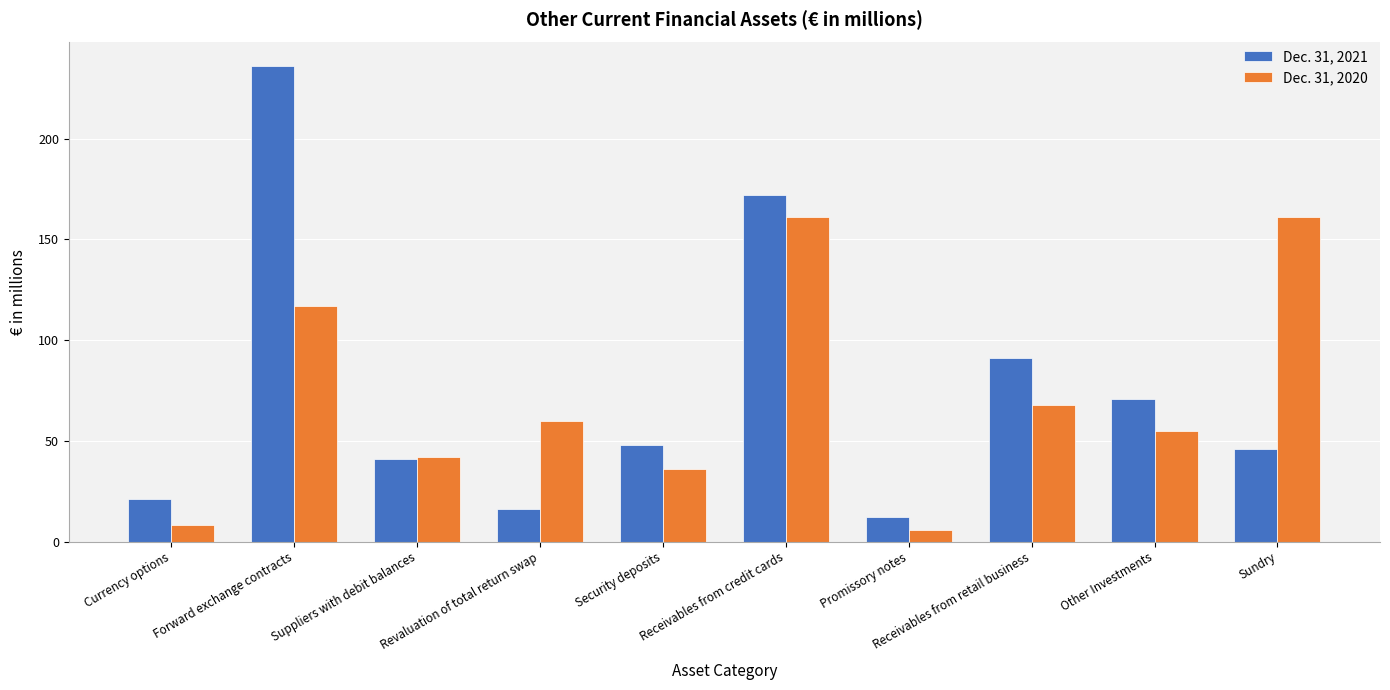

What is the difference between the maximum and minimum values in the Dec. 31, 2021 series?

224